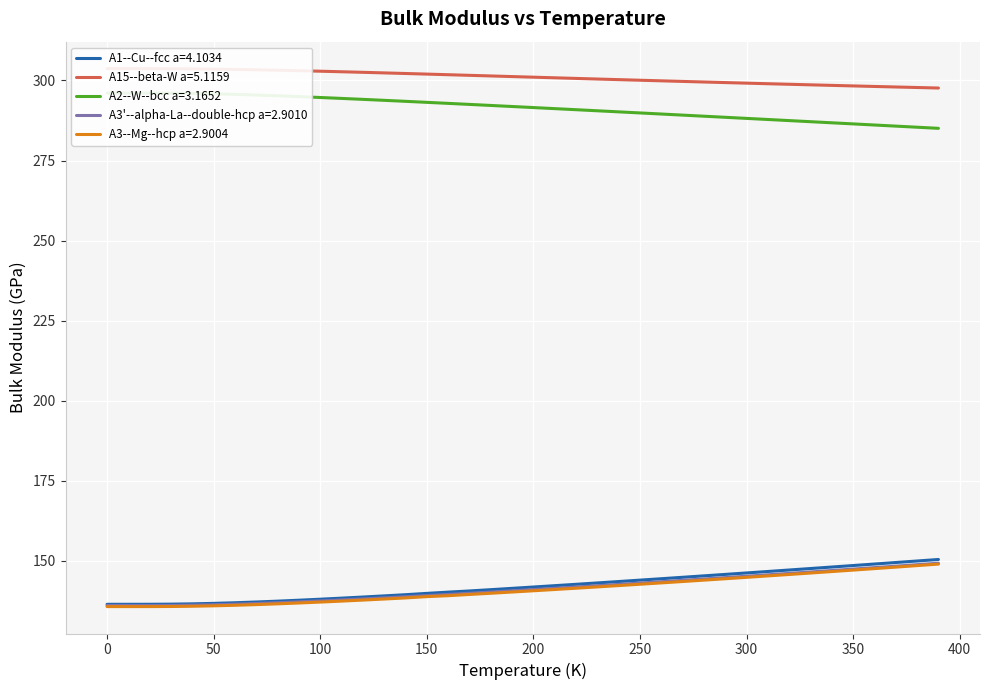

What are all the series names shown in the legend?

A1--Cu--fcc a=4.1034, A15--beta-W a=5.1159, A2--W--bcc a=3.1652, A3'--alpha-La--double-hcp a=2.9010, A3--Mg--hcp a=2.9004